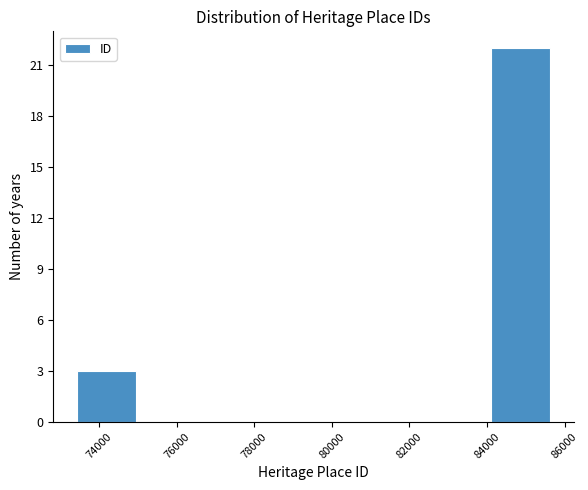

Over which range of the x-axis is the bar tallest?

84200 to 85600